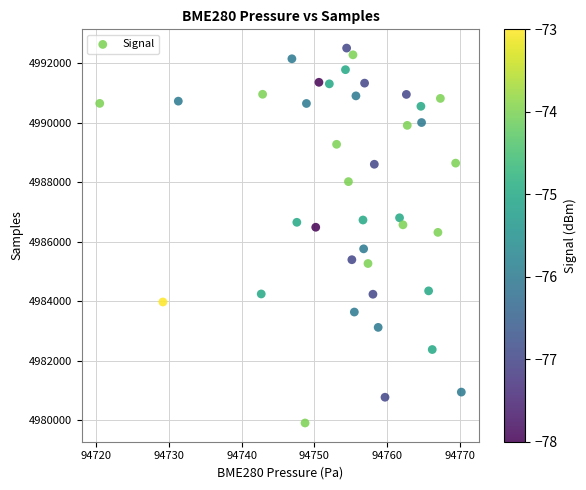

What is the range of Y values (max minus min)?

12588